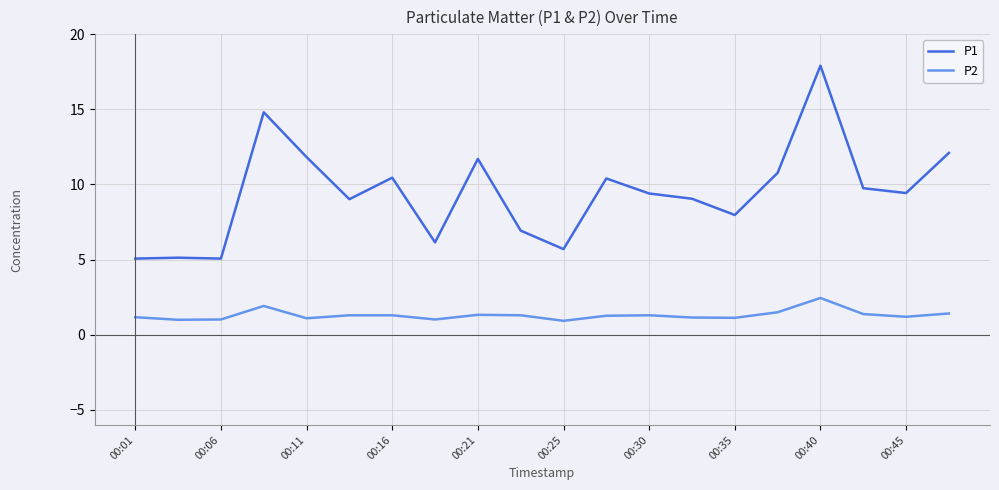

Rank the series by their average value, from lowest to highest.

P2, P1